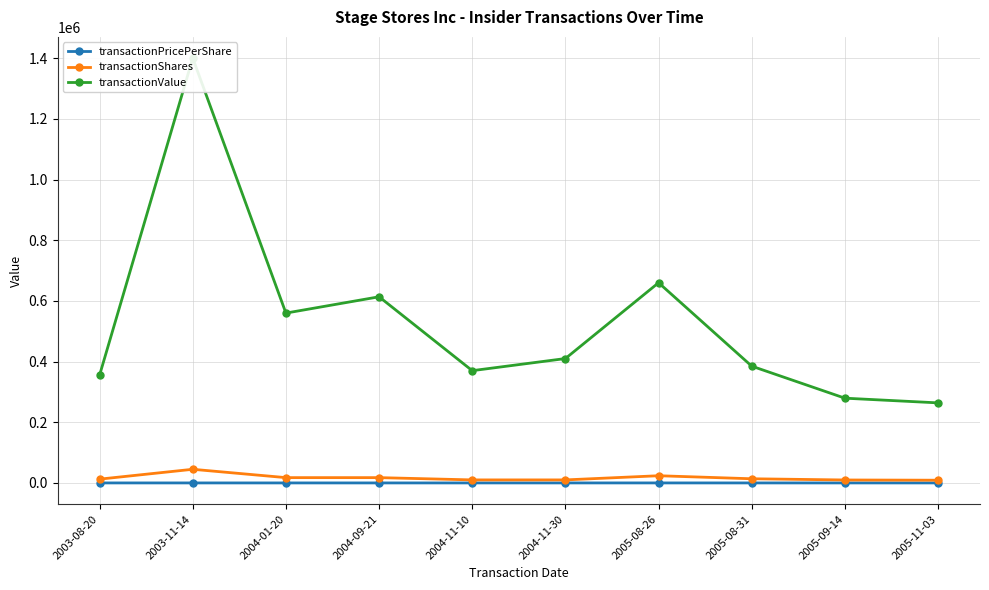

Which series has the widest spread of values?

transactionValue